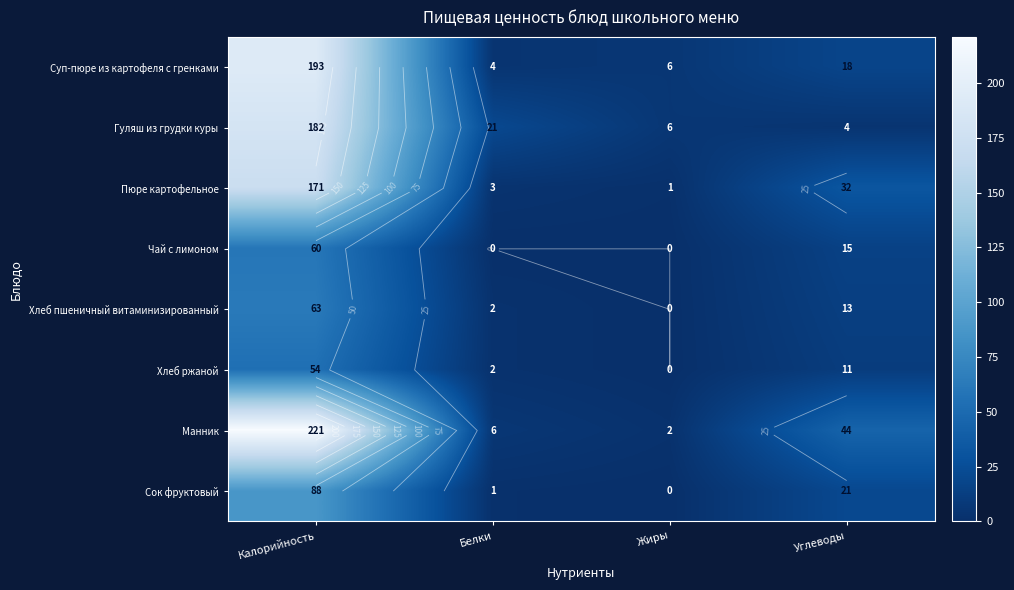

What is the difference between the highest and lowest values at Жиры?

6